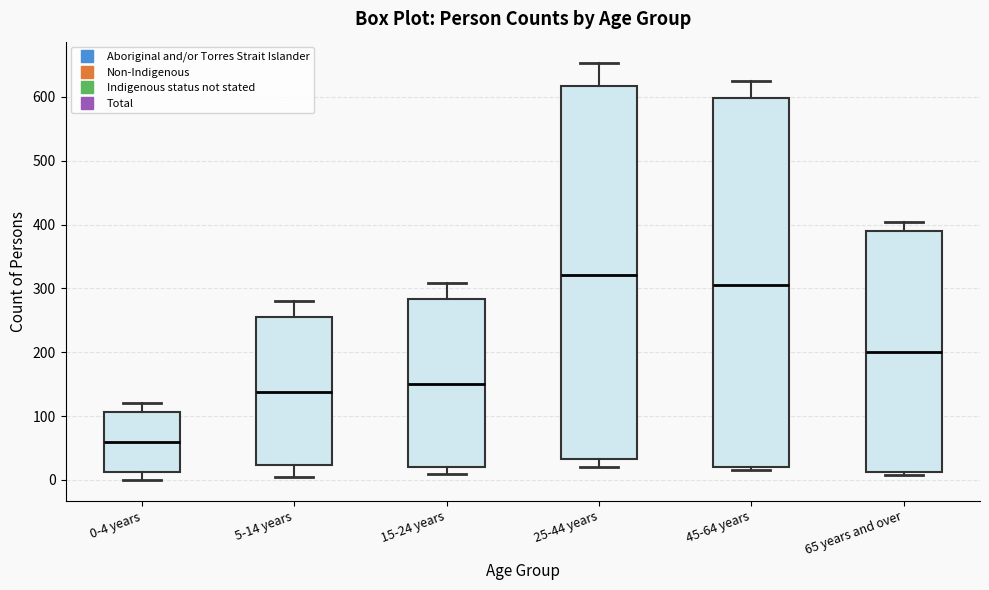

Which box's median line is the lowest?

0-4 years